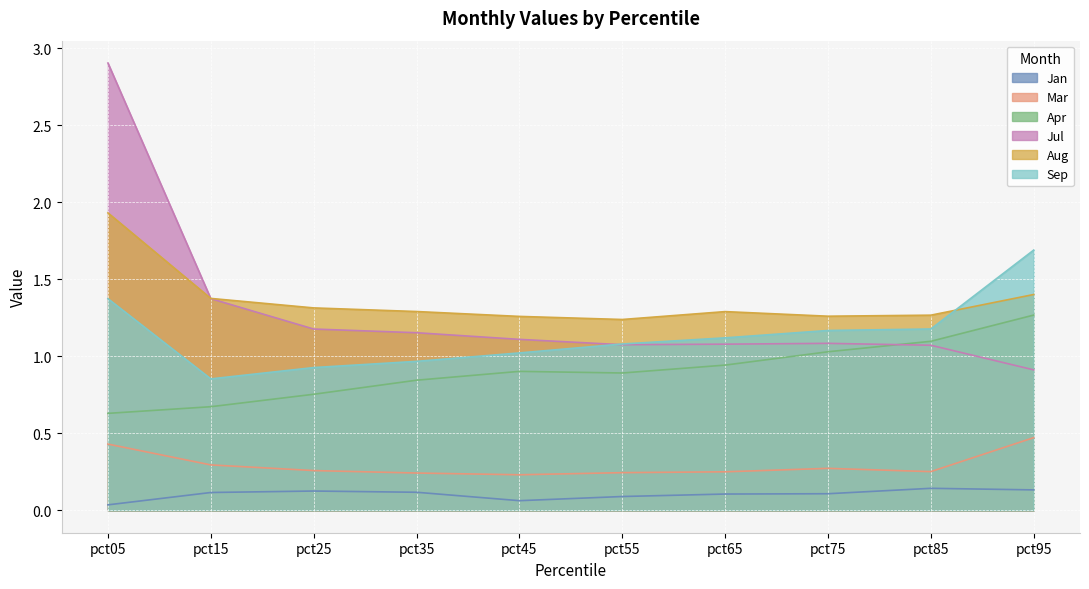

At which category does Jan reach its first local valley?

pct45